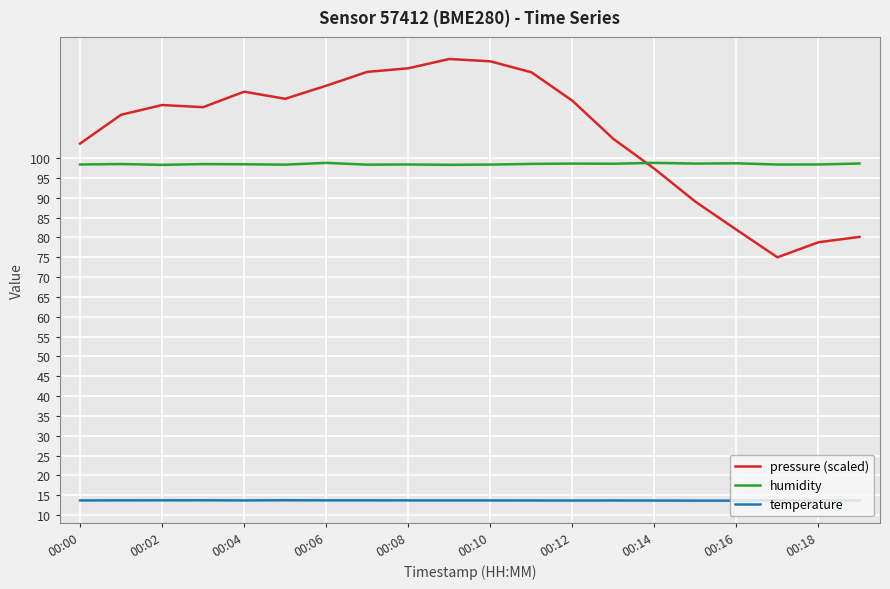

Which series has the largest total across all categories?

pressure (scaled)